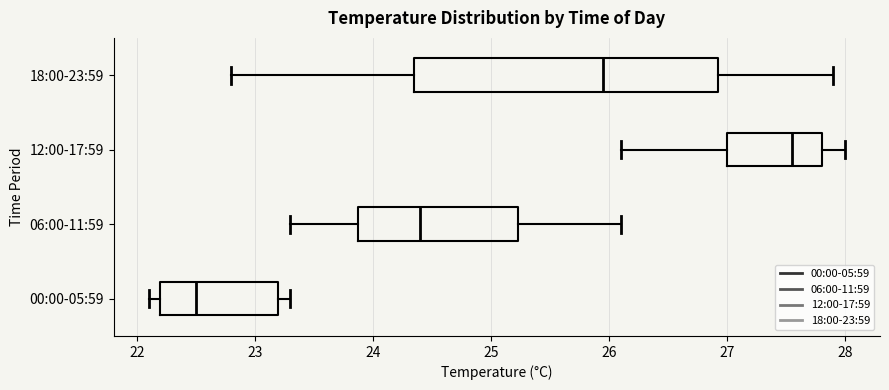

Comparing the boxes themselves (not the whiskers), which one is the widest?

18:00-23:59